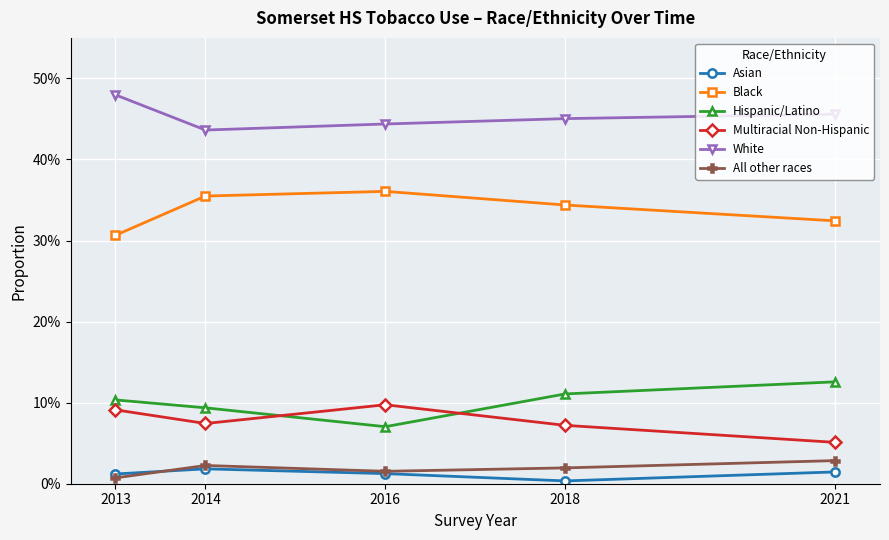

Does the chart have visible grid lines?

Yes